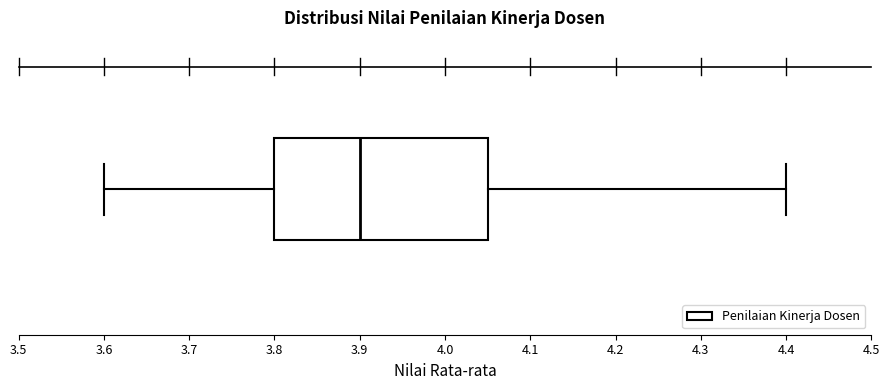

Where does the left whisker of the box end on the x-axis? The values are not printed on the chart, so give them approximately, as read against the axis.

3.60